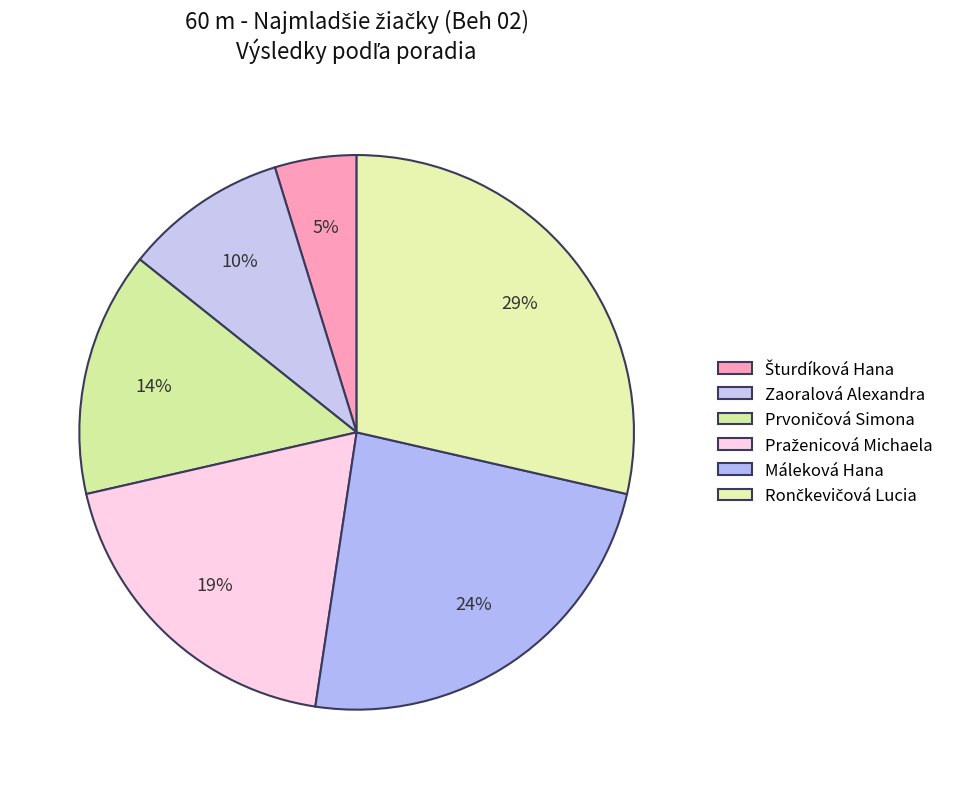

Does Prvoničová Simona account for over 50% of the chart?

No